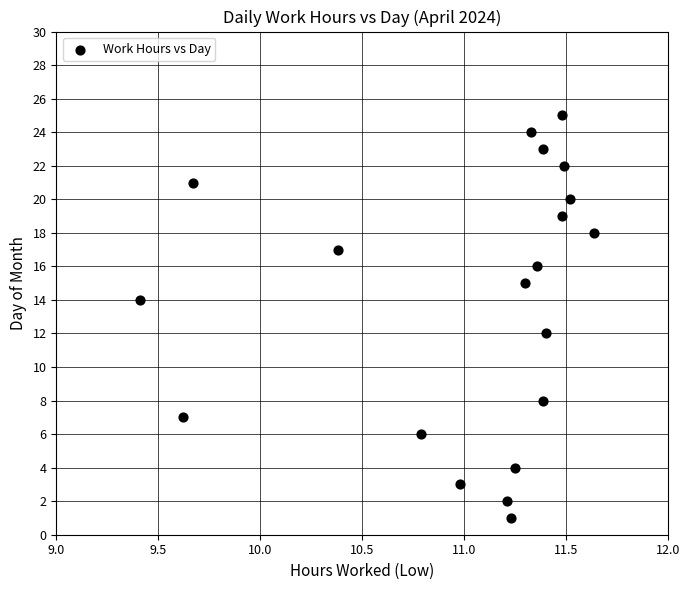

What is the range of Y values (max minus min)?

24